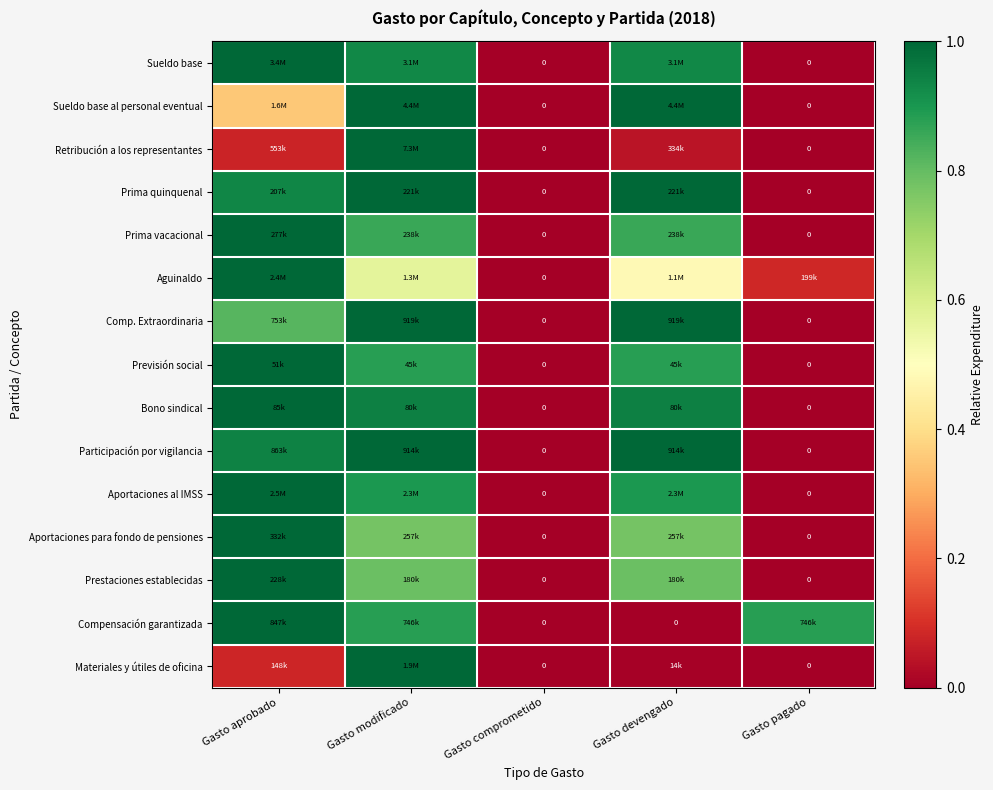

What is the difference between the Sueldo base values at Gasto comprometido and Gasto aprobado?

1.0